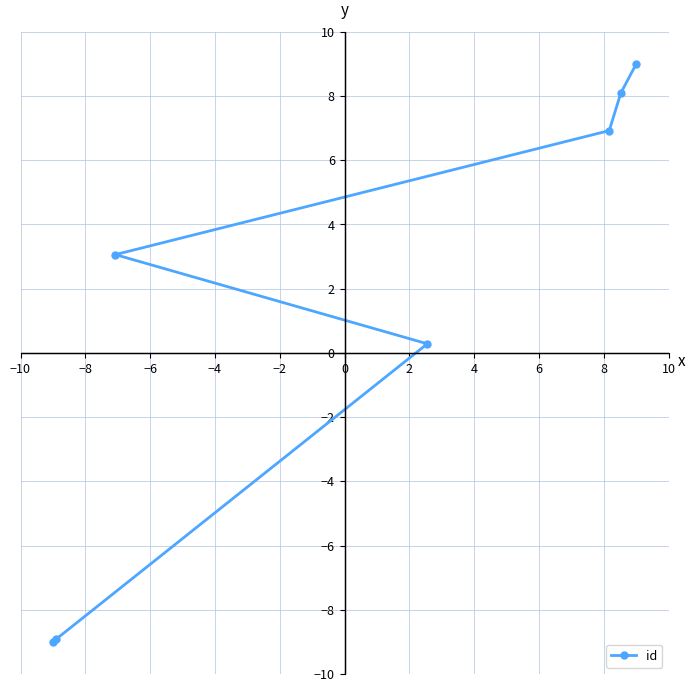

Reading left to right, what are all the values shown in this chart?

-9.0	-8.9	3.1	0.3	6.9	8.1	9.0